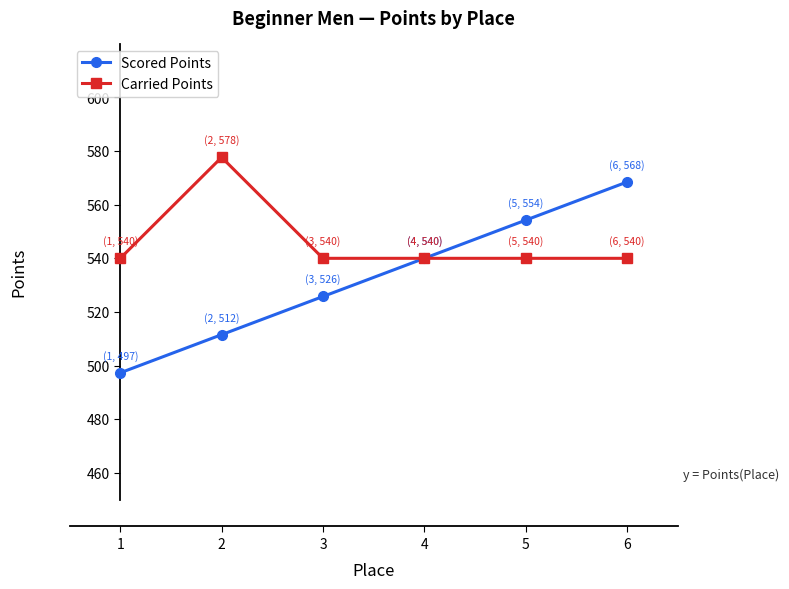

How many lines are shown in the chart?

2